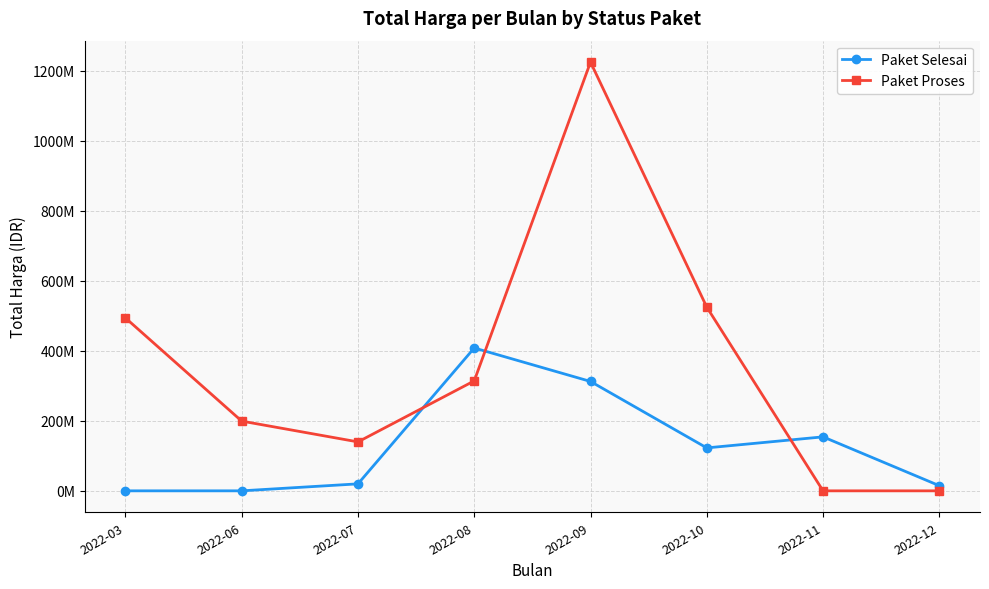

Between 2022-03 and 2022-07, which series saw the biggest shift?

Paket Proses